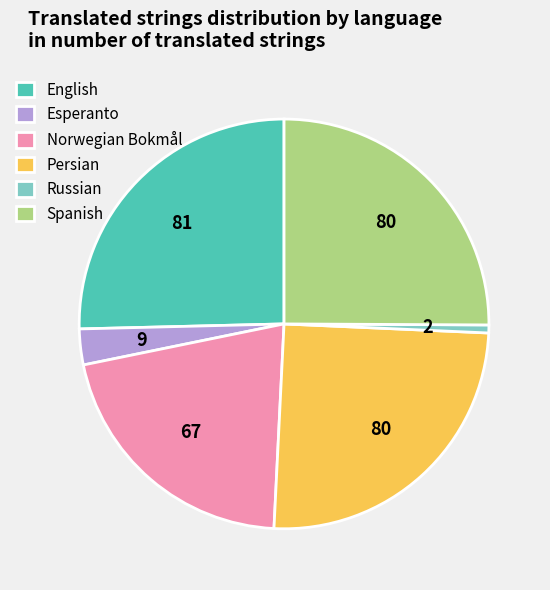

Count the number of slices in the pie.

6